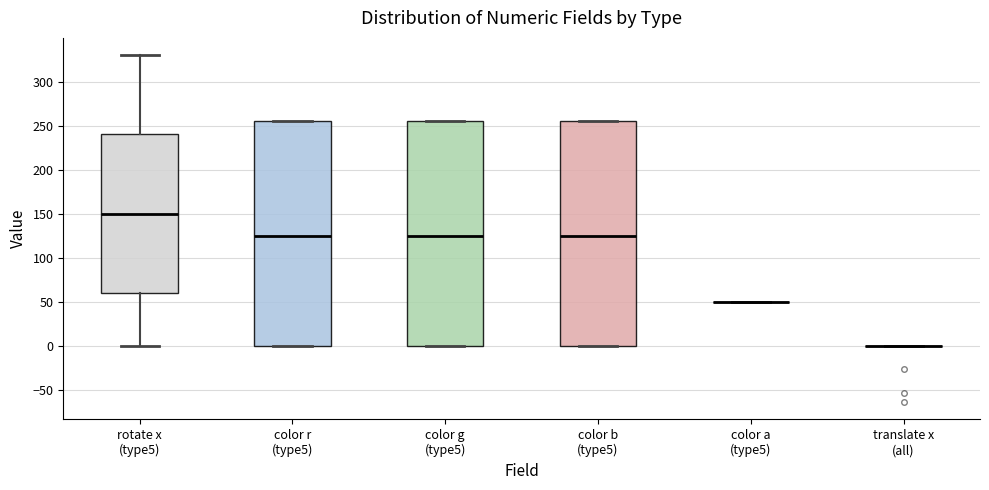

Where does the median line of the box for rotate x (type5) sit on the y-axis? The values are not printed on the chart, so give them approximately, as read against the axis.

150